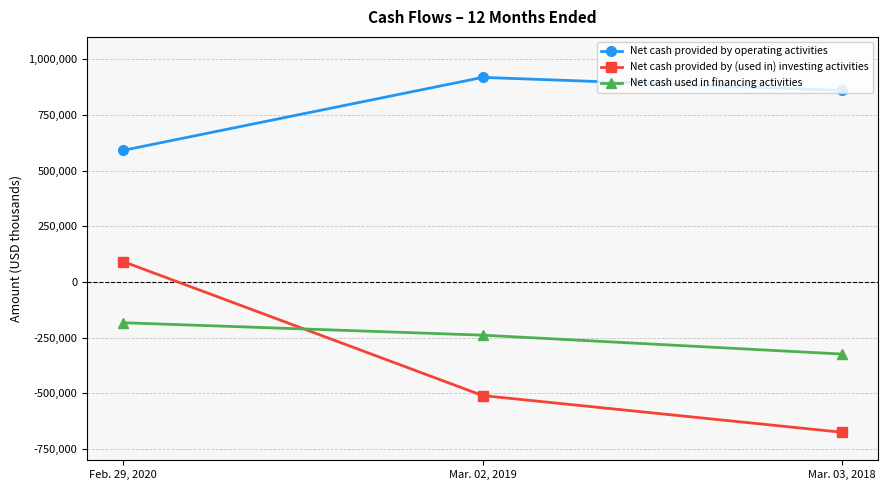

Which series has the largest total across all categories?

Net cash provided by operating activities